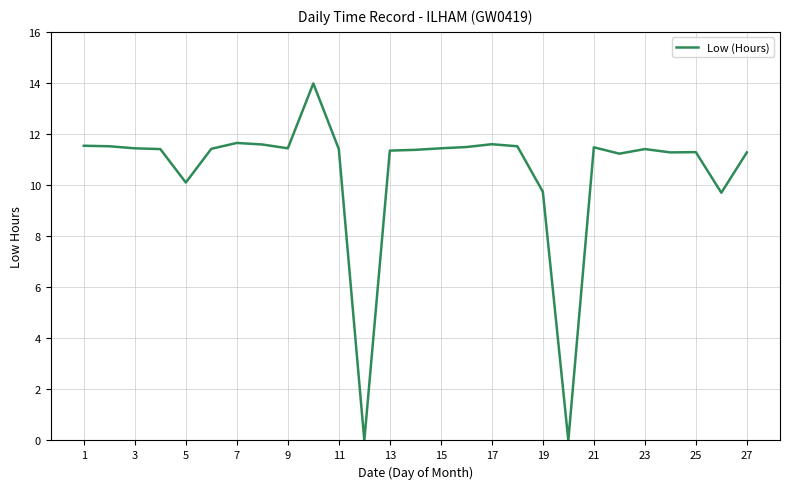

What is the difference between the maximum and minimum values?

14.0